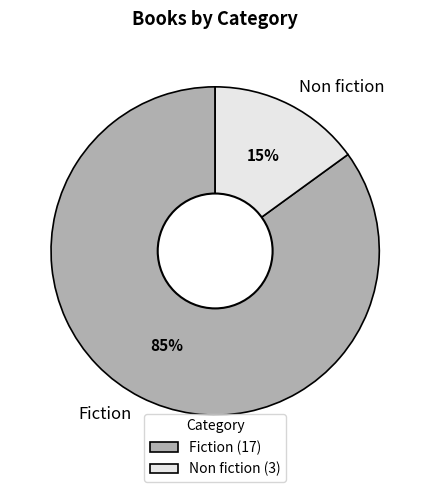

The Fiction slice represents 85% of the pie. True or false?

True